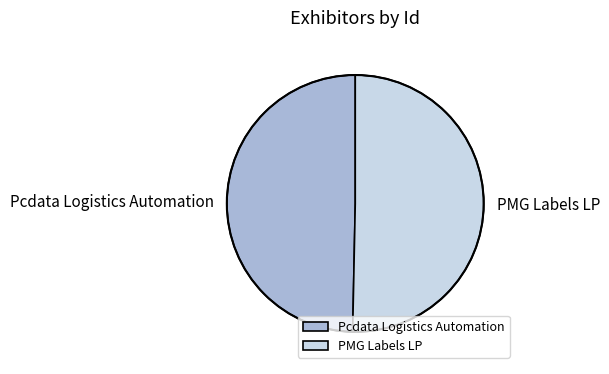

Count the number of slices in the pie.

2